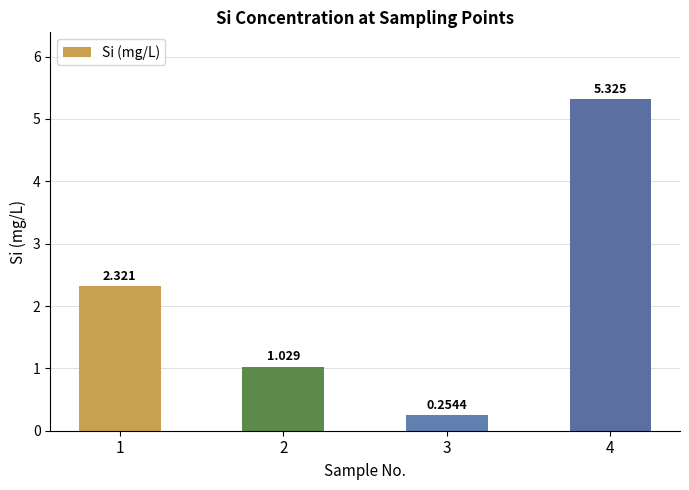

At which label does the data first exceed 2?

1